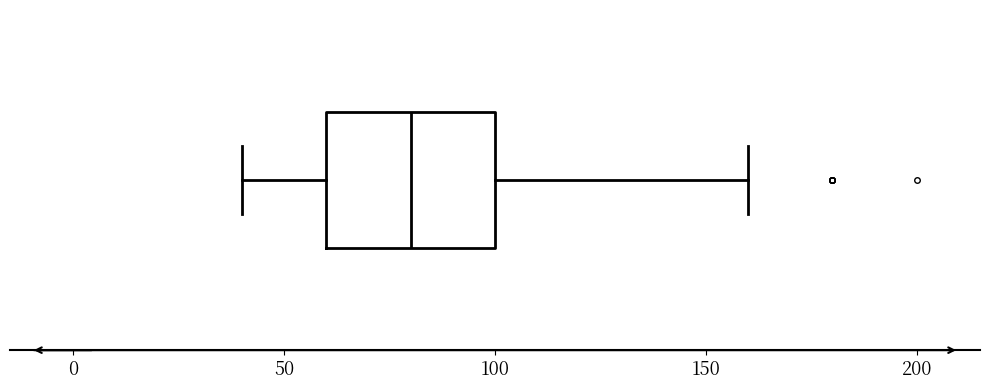

Transcribe this box plot: give where the median line is, the range the box spans, and where the two whiskers end, as read against the x-axis. The values are not printed on the chart, so give them approximately, as read against the axis.

median 80, box 60 to 100, whiskers 40 to 160